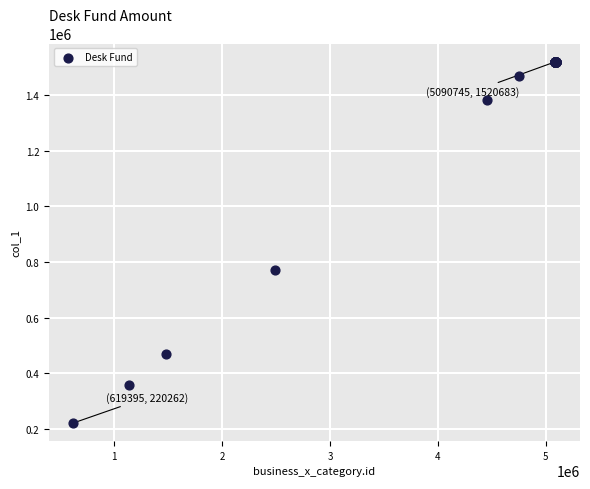

What Y value in the scatter plot is closest to 870691?

771387